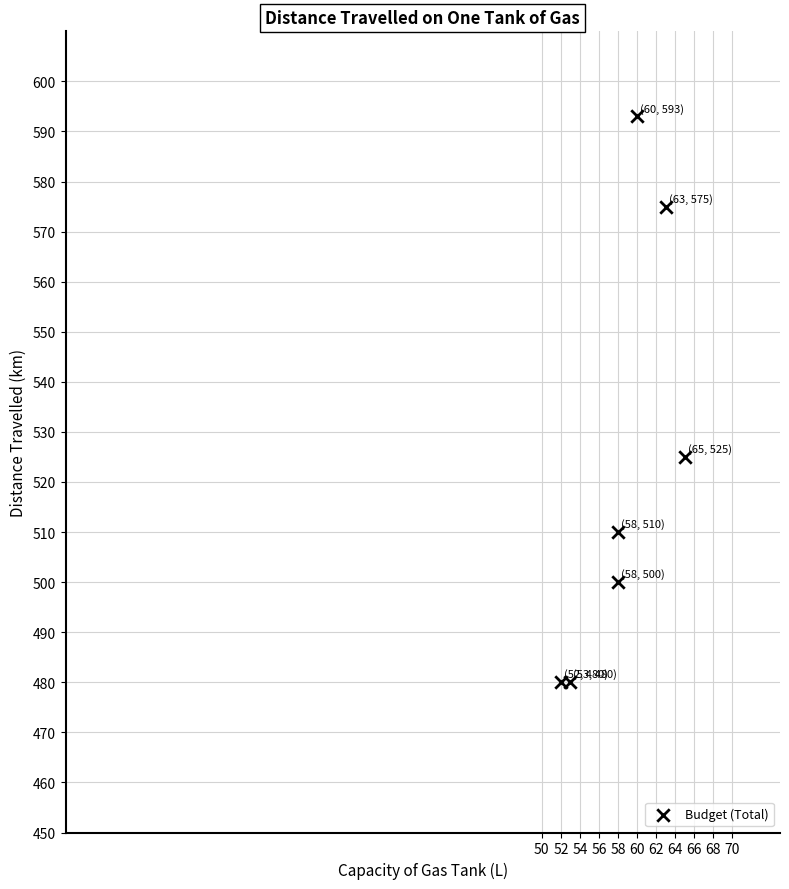

What is the range of X values (max minus min)?

13